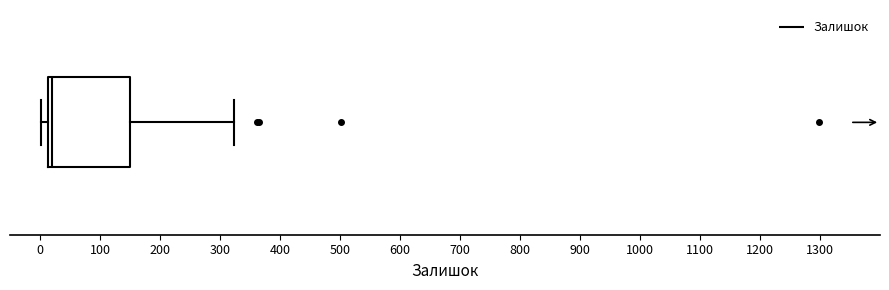

Read this box plot against the x-axis: the position of the median line, the range covered by the box, and the ends of both whiskers. The values are not printed on the chart, so give them approximately, as read against the axis.

median 20, box 10 to 150, whiskers 0 to 320